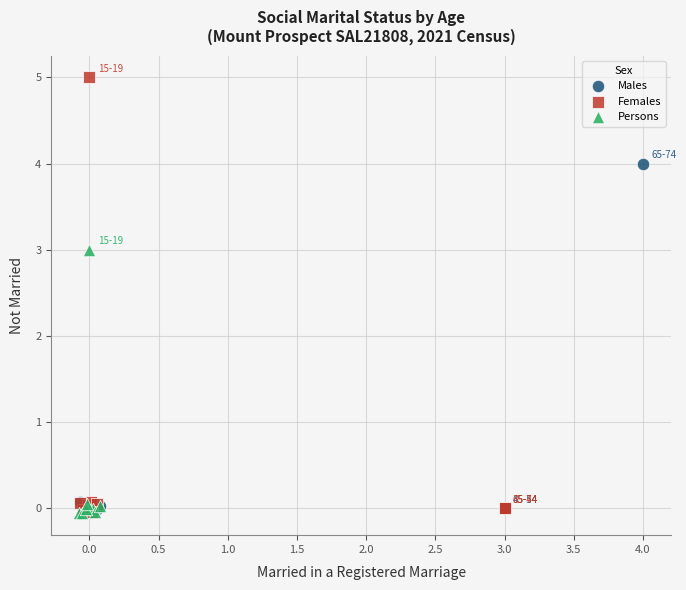

Which series has the widest spread of Y values?

Females